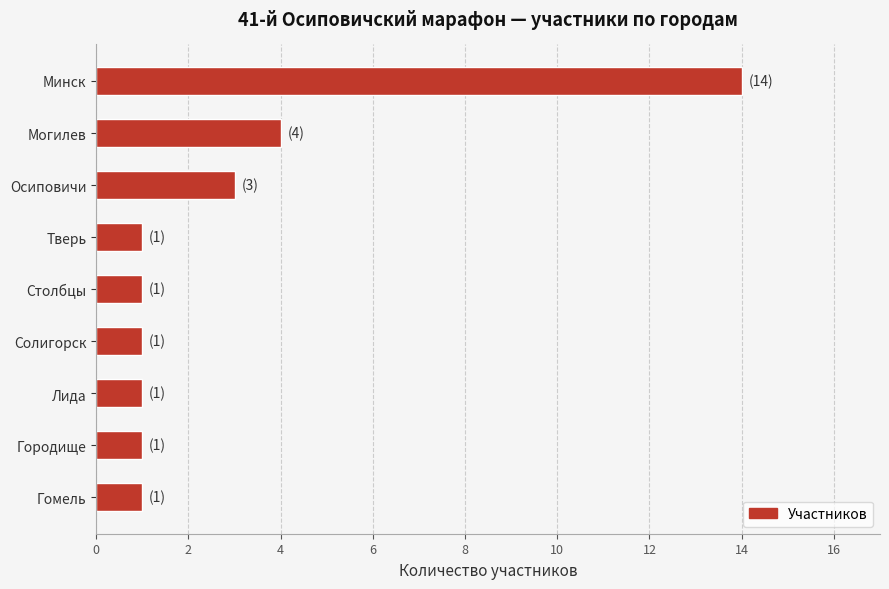

What is the maximum value shown in the chart?

14